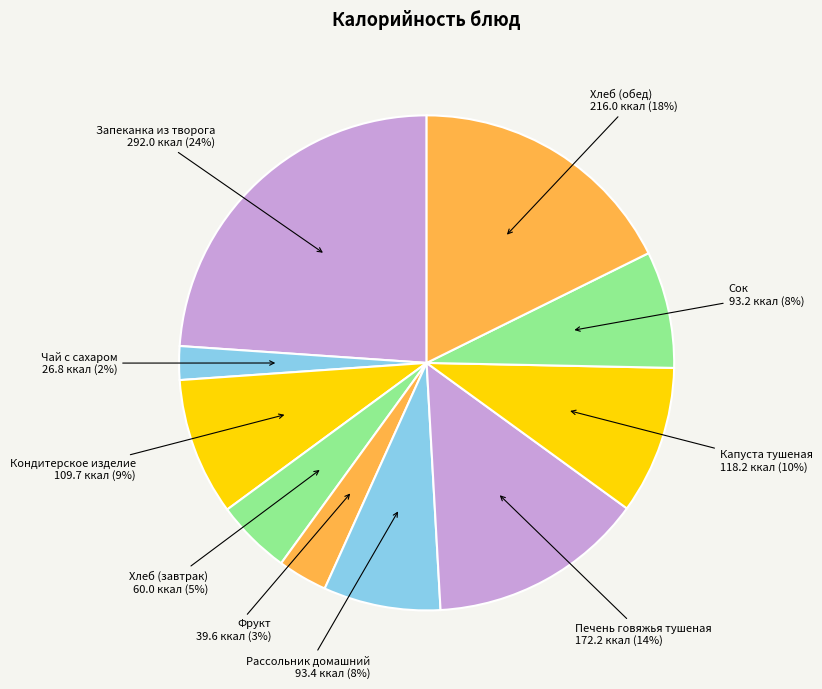

Count the number of slices in the pie.

10